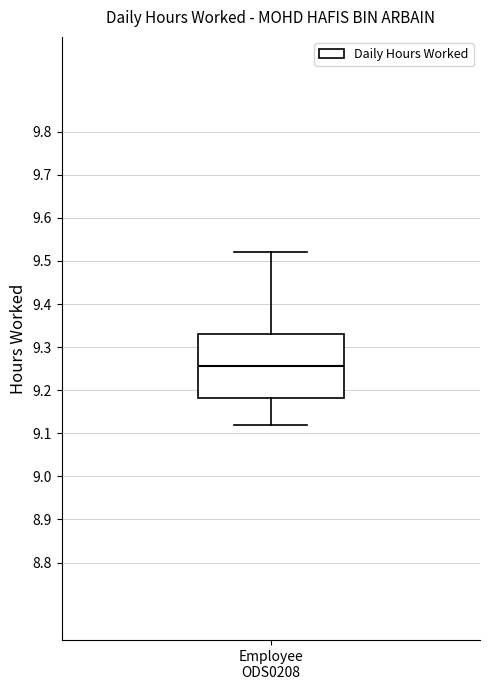

Transcribe this box plot: give where the median line is, the range the box spans, and where the two whiskers end, as read against the y-axis. The values are not printed on the chart, so give them approximately, as read against the axis.

median 9.26, box 9.18 to 9.33, whiskers 9.12 to 9.52